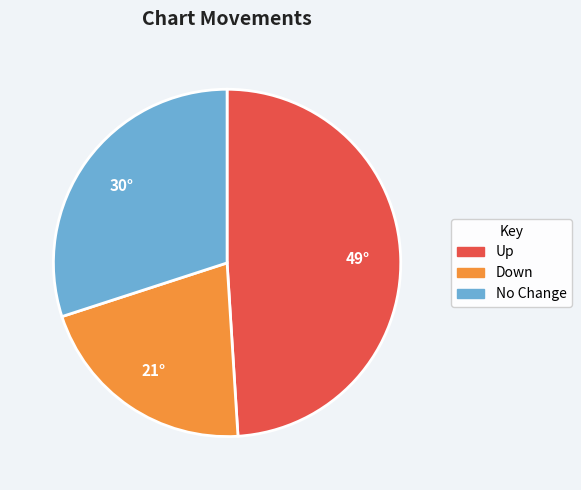

Between Up and No Change, which is larger?

Up